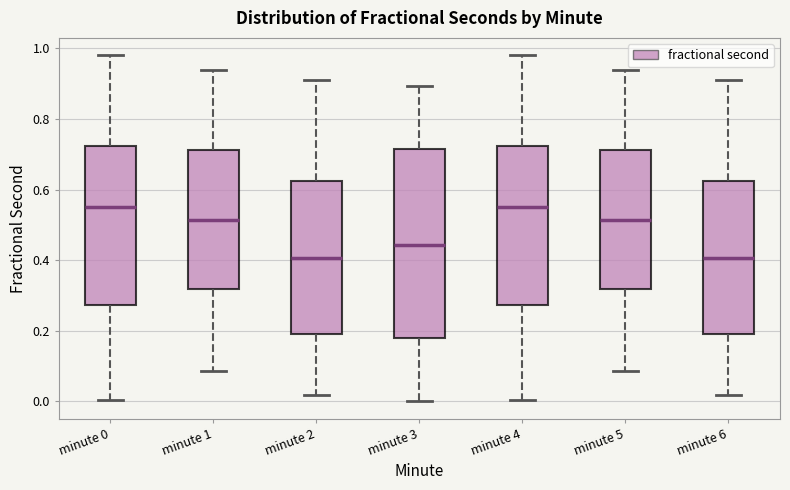

Reading left to right, transcribe this box plot: for each box, give where its median line is, the range the box spans, and where its two whiskers end, as read against the y-axis. The values are not printed on the chart, so give them approximately, as read against the axis.

minute 0: median 0.54, box 0.28 to 0.72, whiskers 0.00 to 0.98
minute 1: median 0.52, box 0.32 to 0.72, whiskers 0.08 to 0.94
minute 2: median 0.40, box 0.20 to 0.62, whiskers 0.02 to 0.90
minute 3: median 0.44, box 0.18 to 0.72, whiskers 0.00 to 0.90
minute 4: median 0.54, box 0.28 to 0.72, whiskers 0.00 to 0.98
minute 5: median 0.52, box 0.32 to 0.72, whiskers 0.08 to 0.94
minute 6: median 0.40, box 0.20 to 0.62, whiskers 0.02 to 0.90